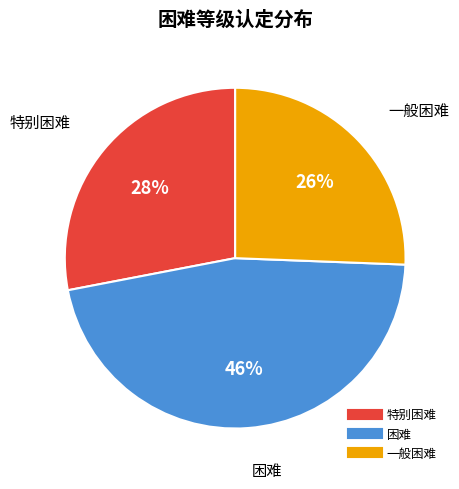

Combined, do 困难 and 一般困难 account for over 50%?

Yes